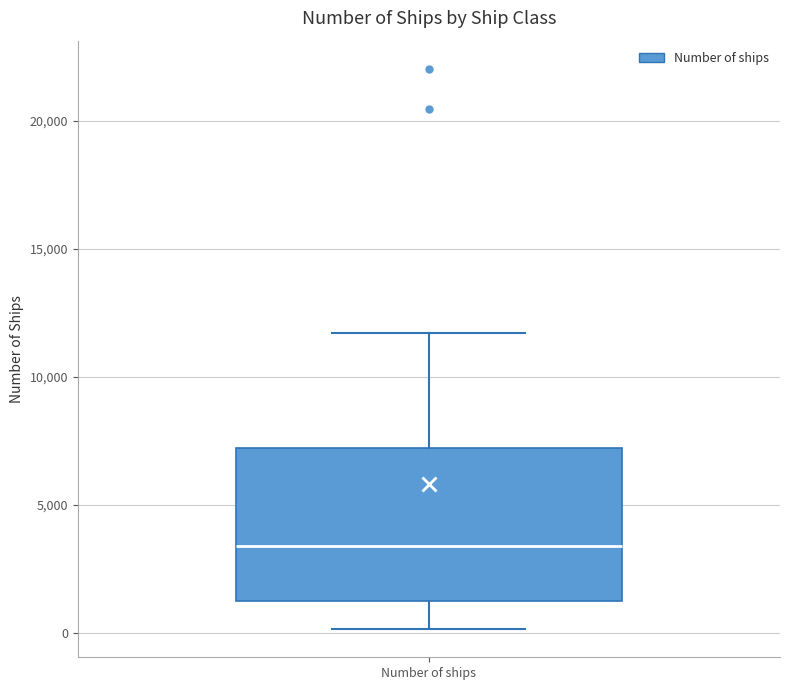

Read this box plot against the y-axis: the position of the median line, the range covered by the box, and the ends of both whiskers. The values are not printed on the chart, so give them approximately, as read against the axis.

median 3500, box 1000 to 7000, whiskers 0 to 11500